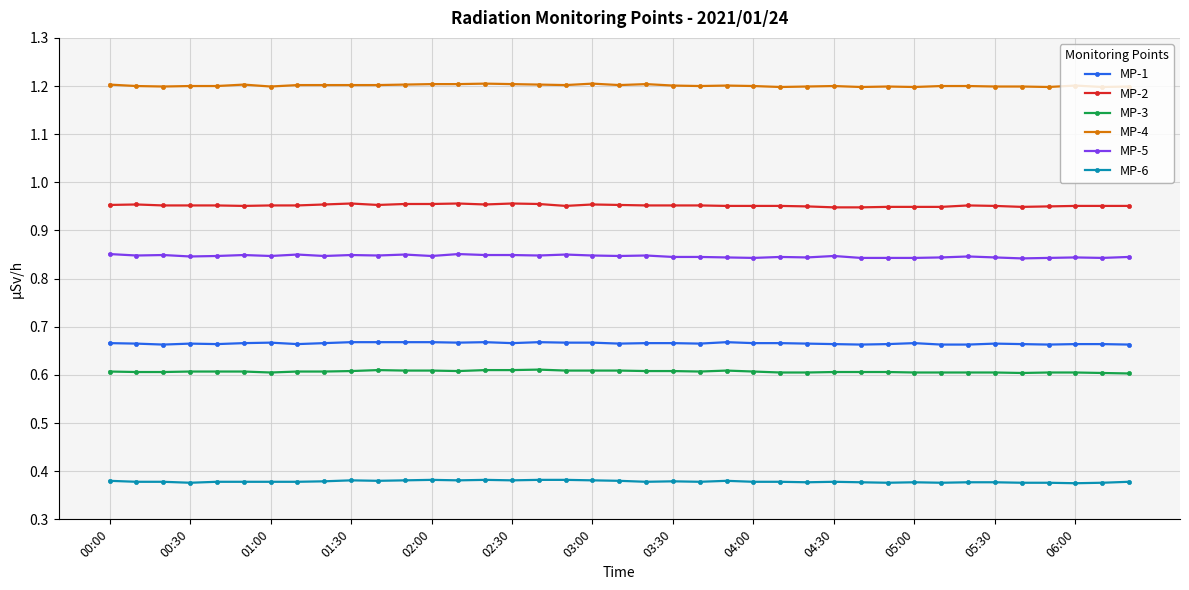

How many series are shown in this chart?

6